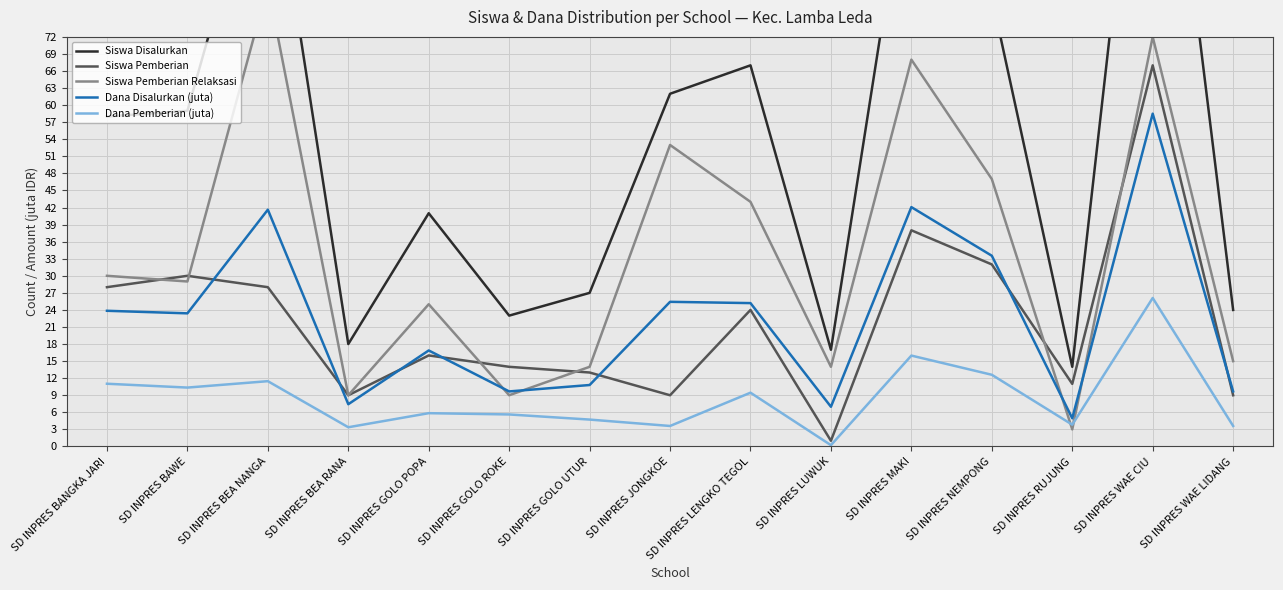

How many series are shown in this chart?

5